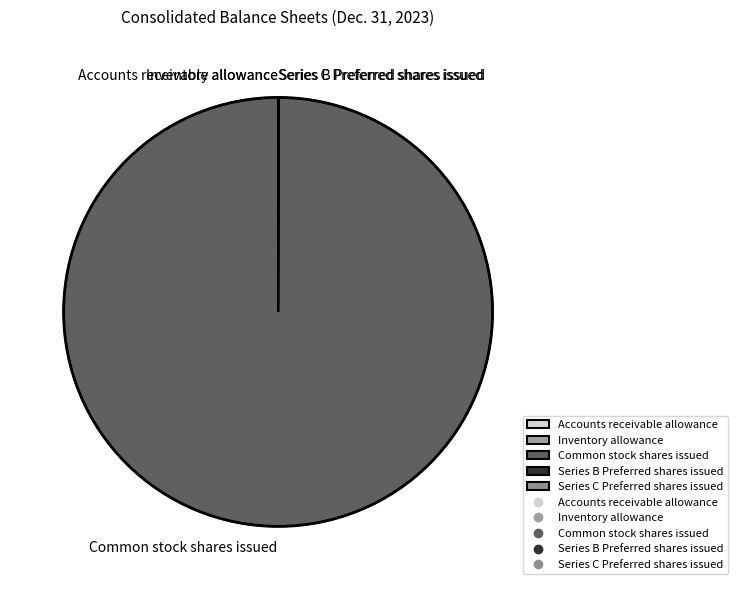

What is the largest slice in the pie chart?

Common stock shares issued